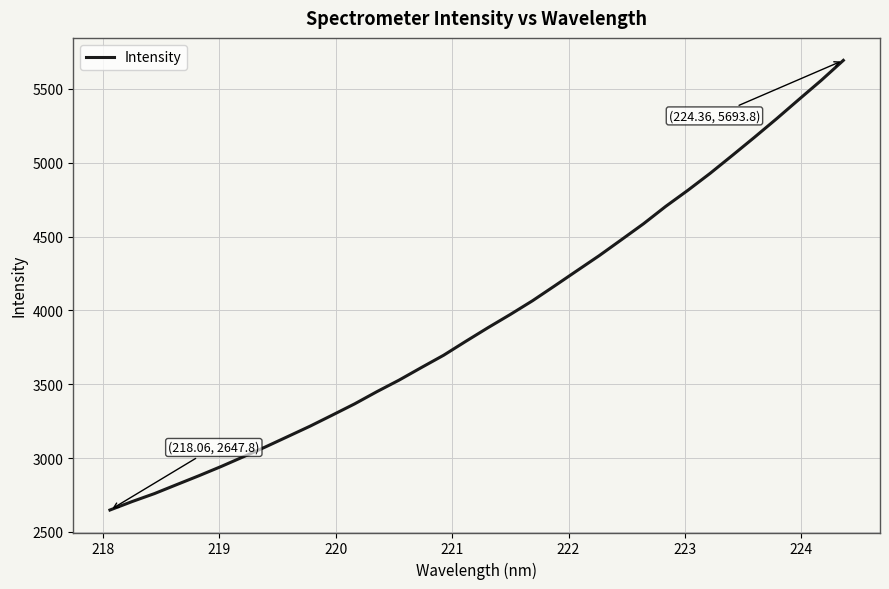

Does the chart display data point markers on the line(s)?

No